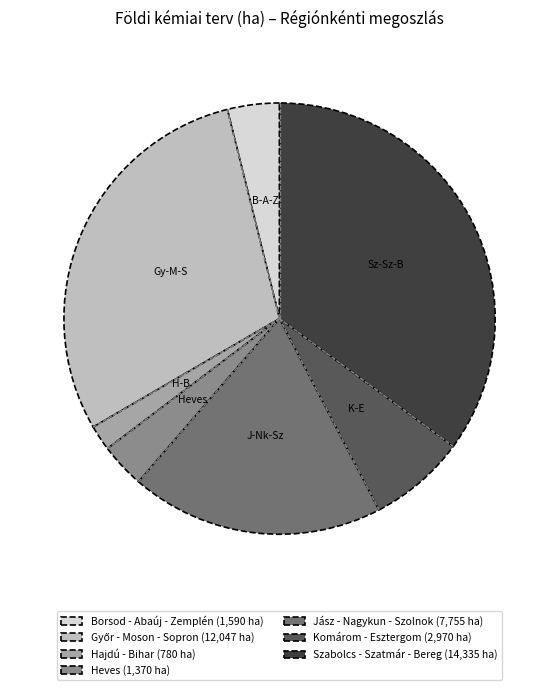

Does Heves (1,370 ha) account for over 50% of the chart?

No